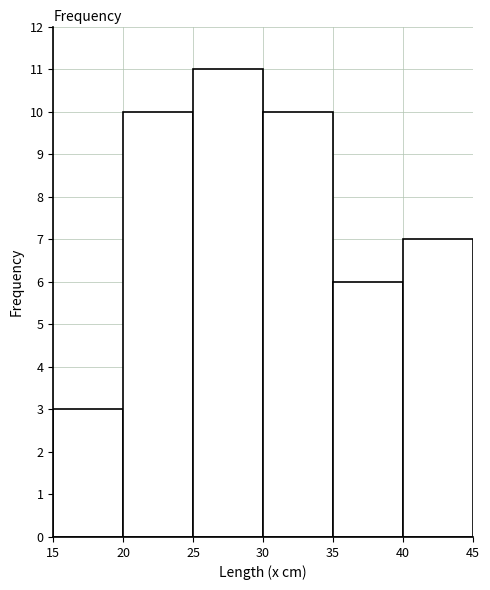

Which range on the x-axis has the tallest bar?

25 to 30